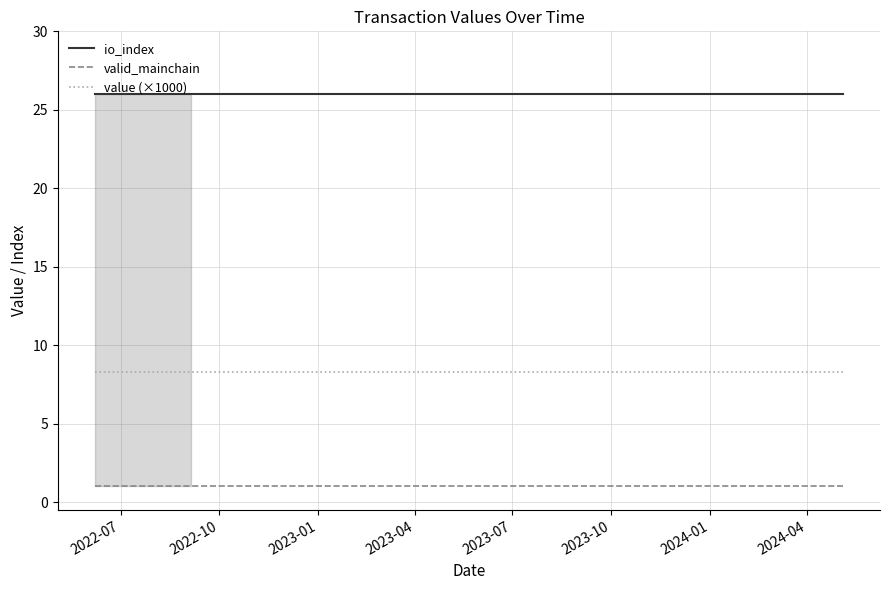

True or false: value (×1000) has more than 2 interior local peaks.

False